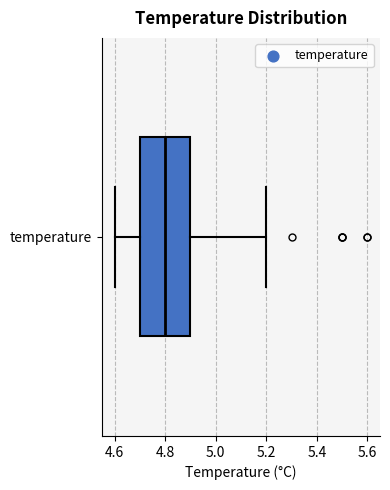

Transcribe this box plot: give where the median line is, the range the box spans, and where the two whiskers end, as read against the x-axis. The values are not printed on the chart, so give them approximately, as read against the axis.

median 4.8, box 4.7 to 4.9, whiskers 4.6 to 5.2